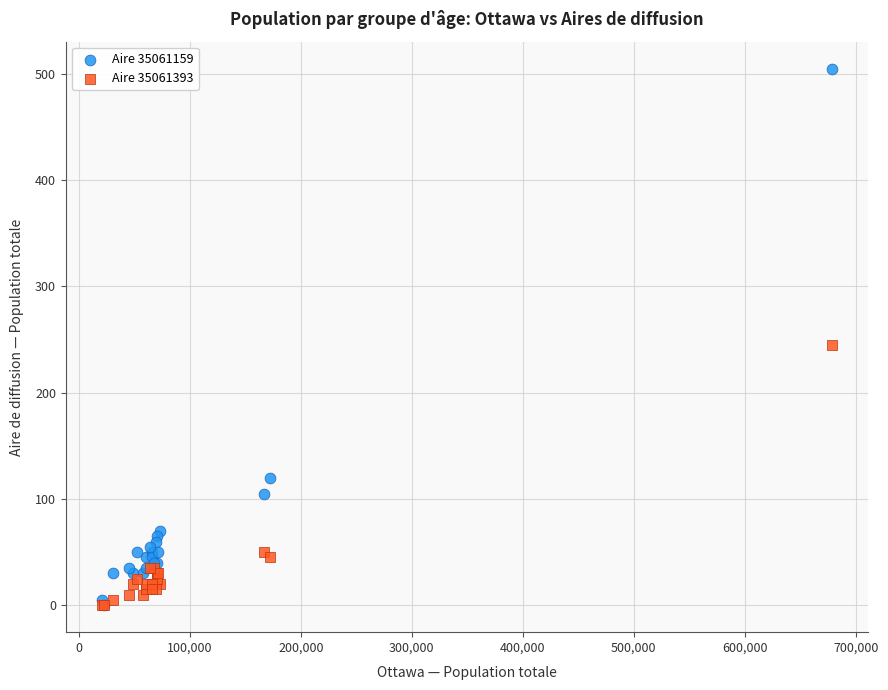

In the Aire 35061159 series, what Y value is closest to 252?

120